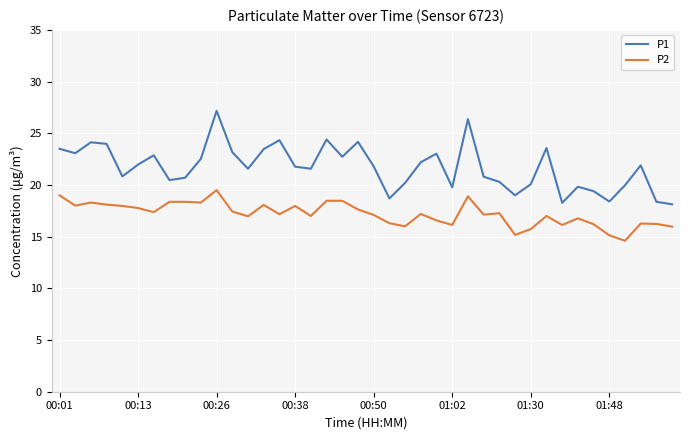

What is the maximum value shown in the chart?

27.2